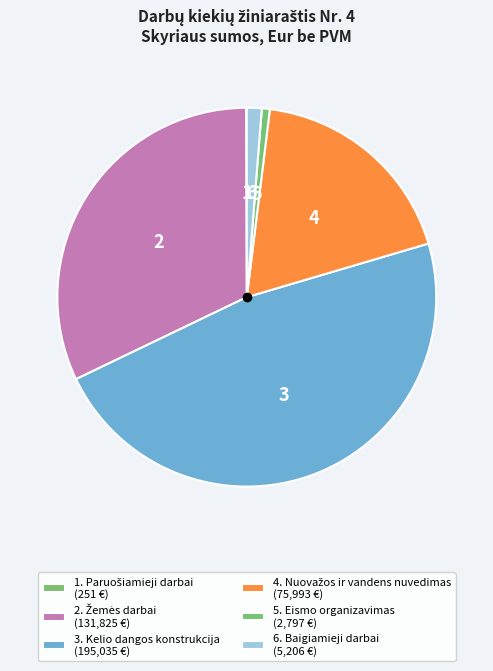

How many slices are in this pie chart?

6